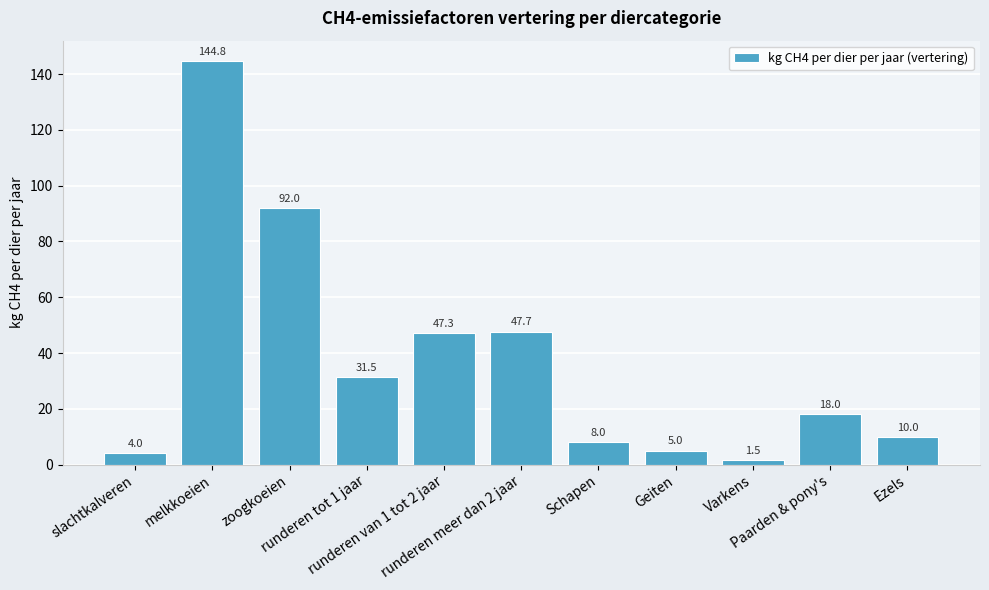

What position from the left is Paarden & pony's?

10